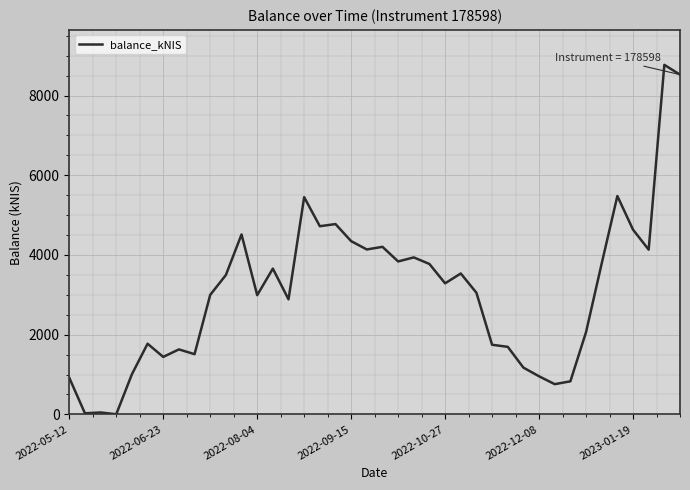

What is the greatest value displayed?

8769.6